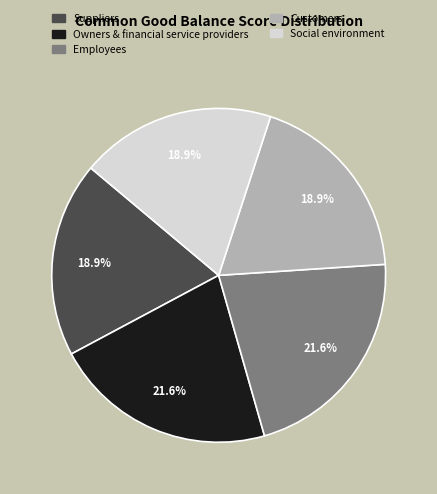

Between Suppliers and Employees, which is larger?

Employees